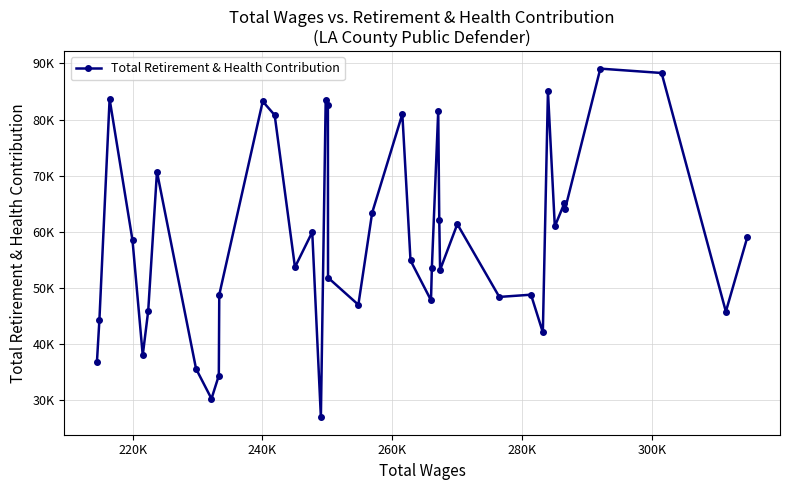

What is the value of the 7th point from the left?

70701